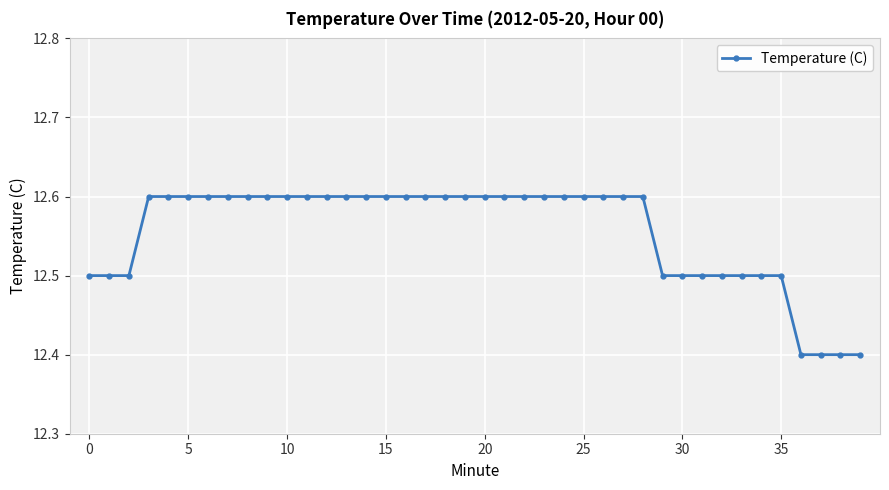

What is the smallest value displayed?

12.4